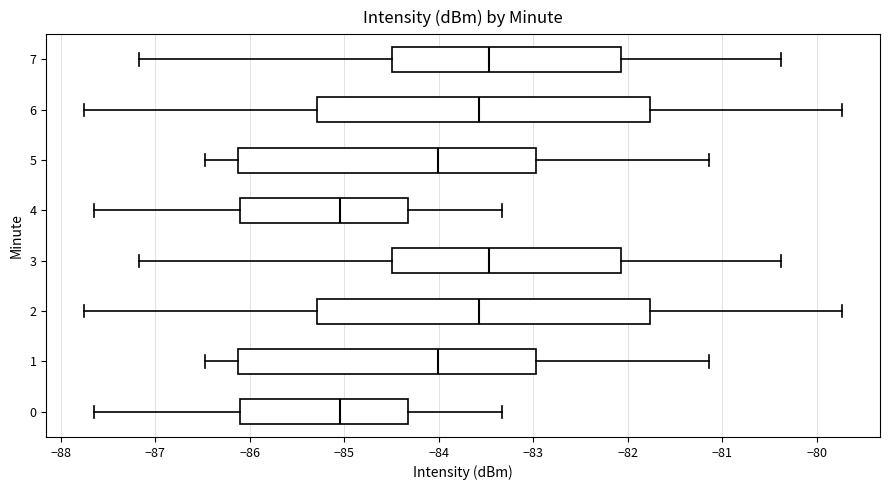

Reading bottom to top, read every box against the x-axis: the position of its median line, the range the box covers, and the ends of its whiskers. The values are not printed on the chart, so give them approximately, as read against the axis.

0: median -85.0, box -86.1 to -84.3, whiskers -87.6 to -83.3
1: median -84.0, box -86.1 to -83.0, whiskers -86.5 to -81.1
2: median -83.6, box -85.3 to -81.8, whiskers -87.7 to -79.7
3: median -83.5, box -84.5 to -82.1, whiskers -87.2 to -80.4
4: median -85.0, box -86.1 to -84.3, whiskers -87.6 to -83.3
5: median -84.0, box -86.1 to -83.0, whiskers -86.5 to -81.1
6: median -83.6, box -85.3 to -81.8, whiskers -87.7 to -79.7
7: median -83.5, box -84.5 to -82.1, whiskers -87.2 to -80.4